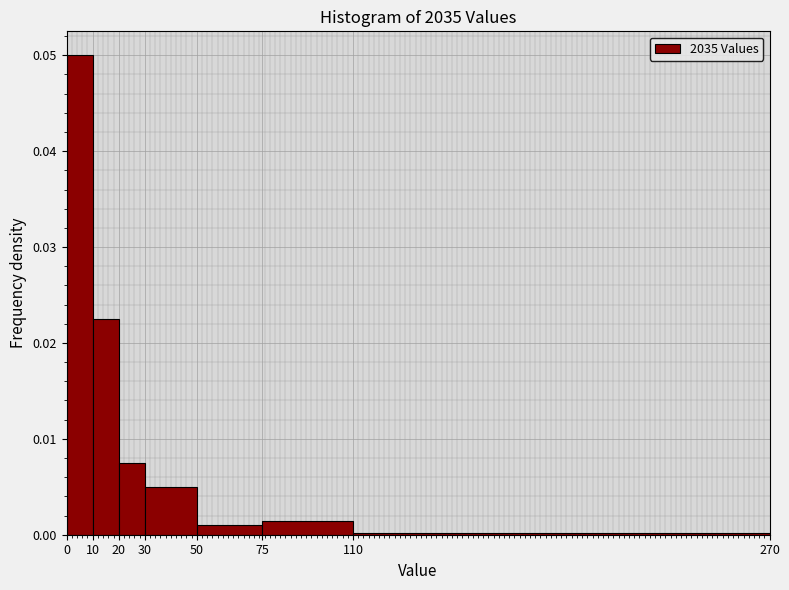

Which range on the x-axis has the tallest bar?

0 to 10